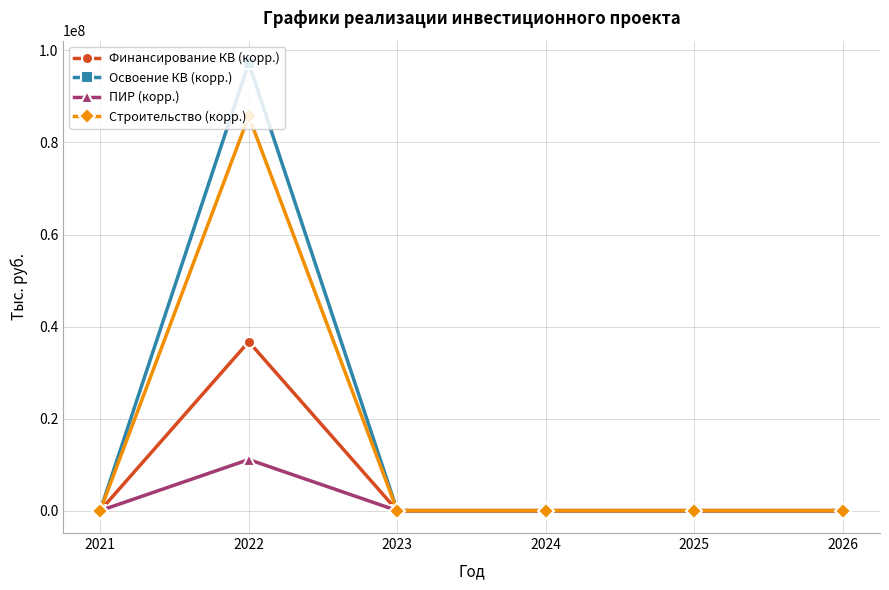

Reading right to left, list all the values displayed in this chart.

Финансирование КВ (корр.): 0	0	0	0	36715607	0
Освоение КВ (корр.): 0	0	0	0	97263006	0
ПИР (корр.): 0	0	0	0	11100703	0
Строительство (корр.): 0	0	0	0	85717441	0